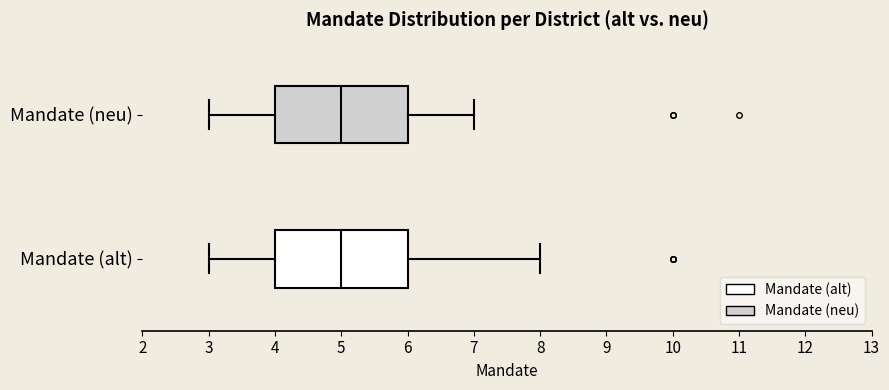

Reading bottom to top, read every box against the x-axis: the position of its median line, the range the box covers, and the ends of its whiskers. The values are not printed on the chart, so give them approximately, as read against the axis.

Mandate (alt): median 5, box 4 to 6, whiskers 3 to 8
Mandate (neu): median 5, box 4 to 6, whiskers 3 to 7